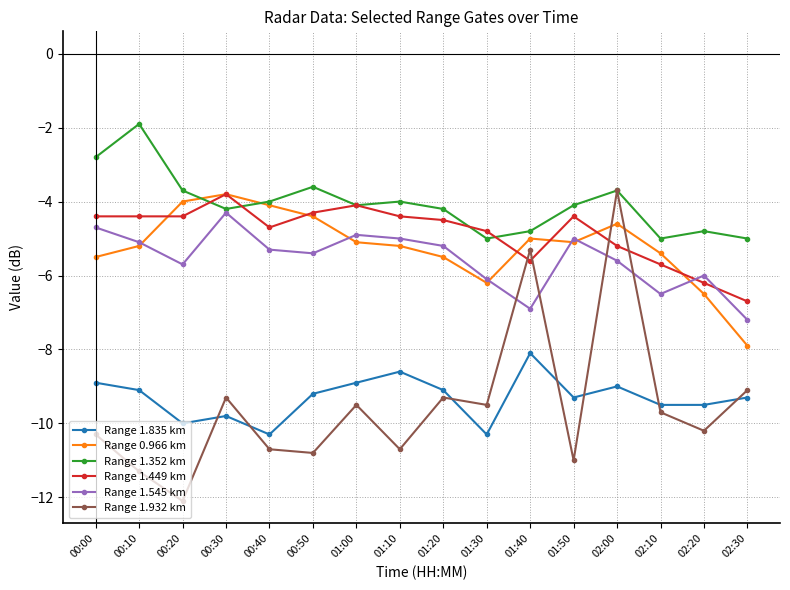

Which series changed the most between 01:40 and 02:10?

Range 1.932 km